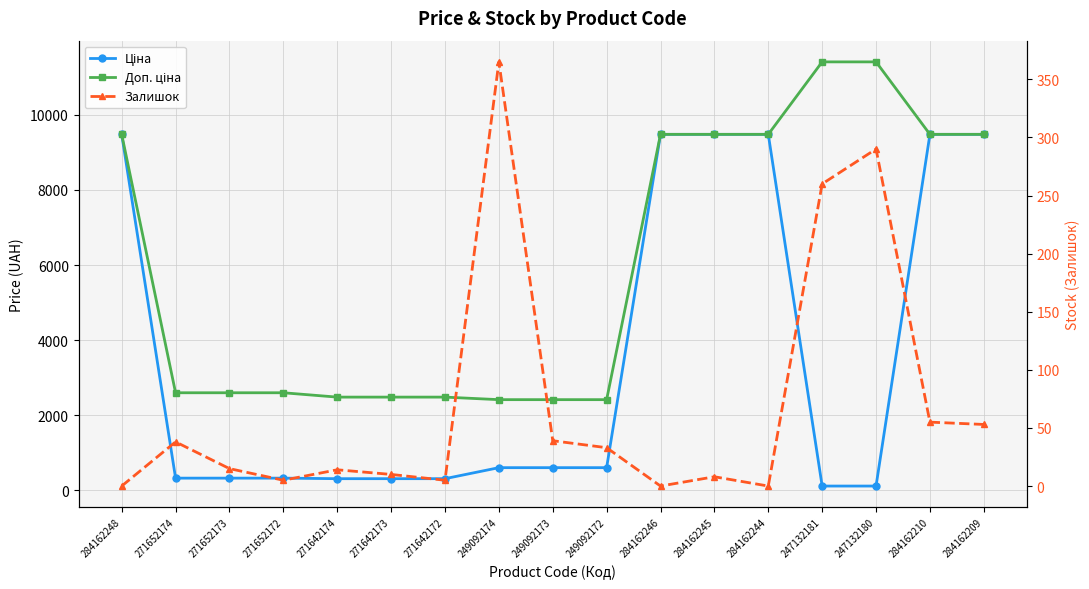

At which label does Доп. ціна first exceed 2598?

284162248